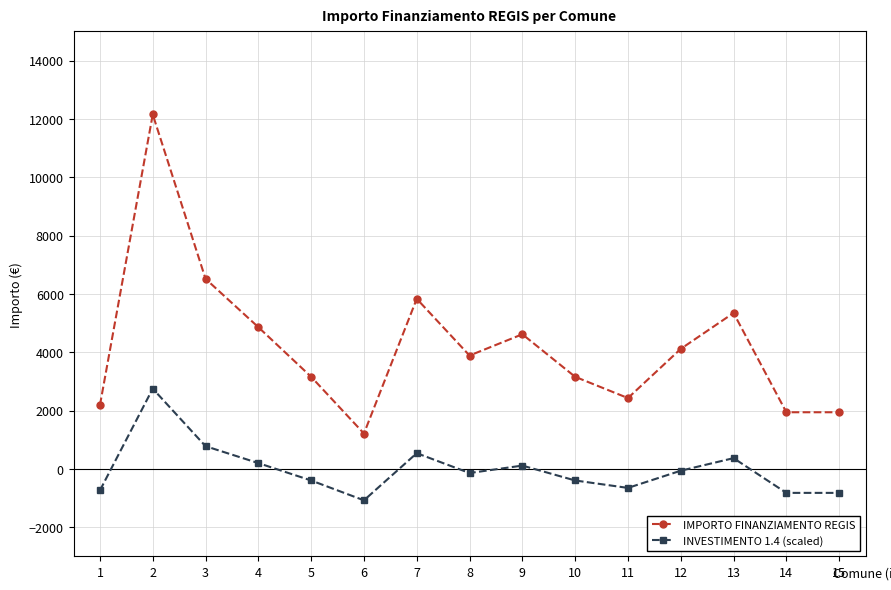

At which category is the sum across all series the highest?

2